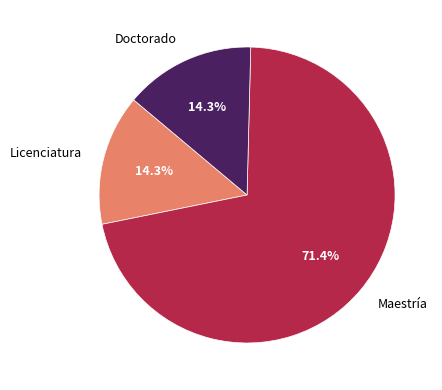

Which slice represents more than half of the pie?

Maestría